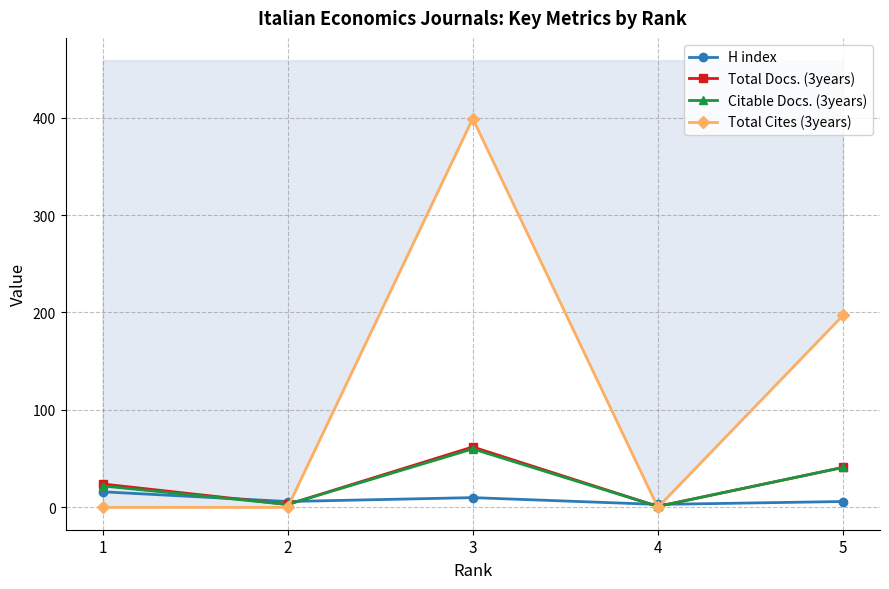

What is the sum of the Total Cites (3years) values at 4 and 3?

399